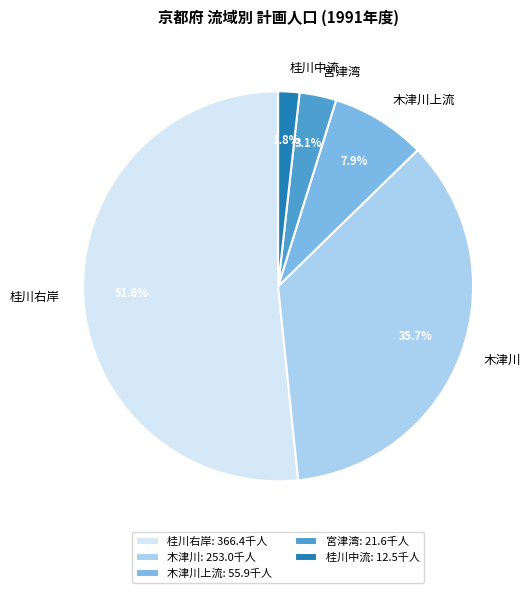

Is there a majority slice in this chart?

Yes